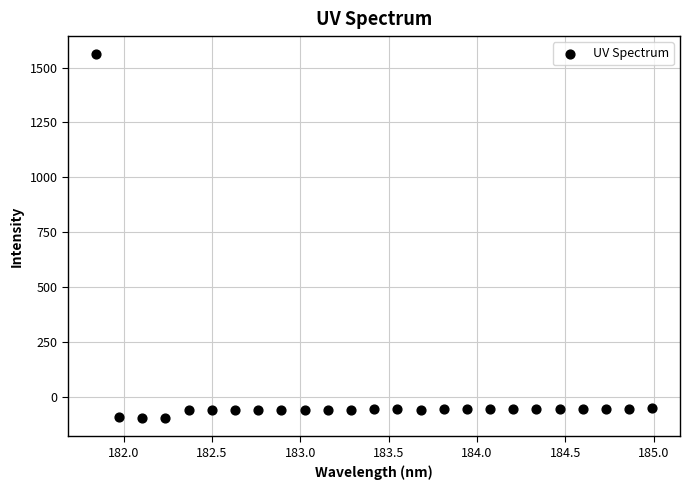

What is the range of Y values (max minus min)?

1656.6